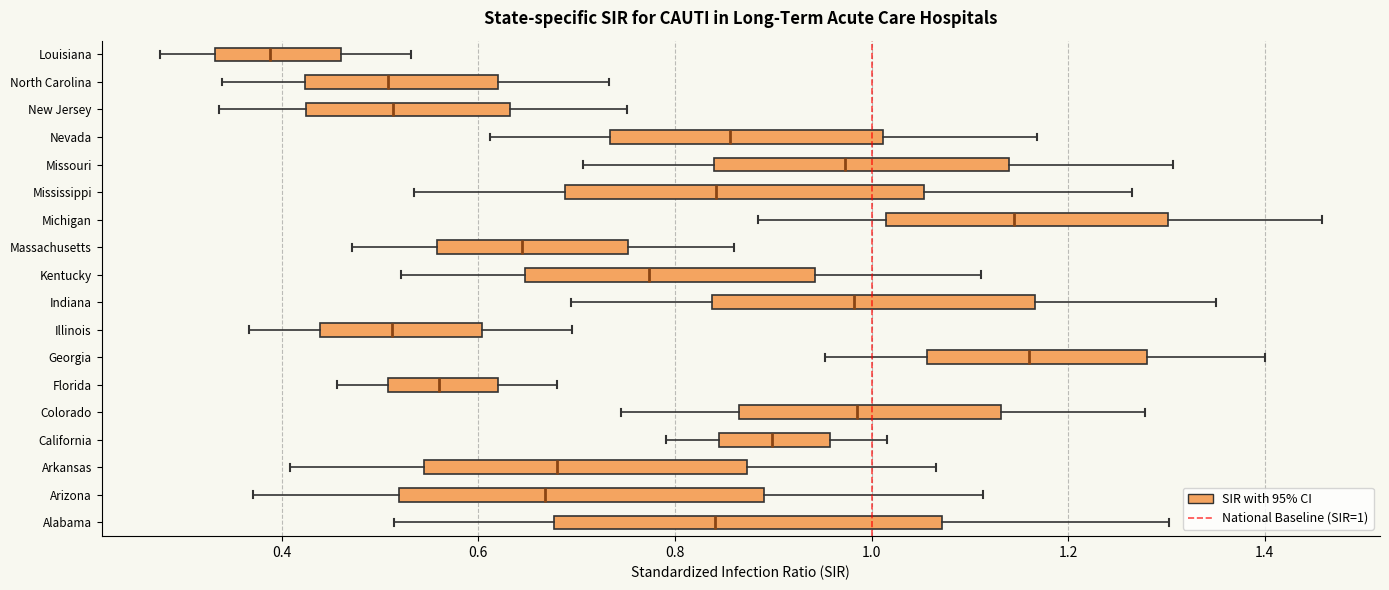

Comparing the boxes themselves (not the whiskers), which one is the widest?

Alabama